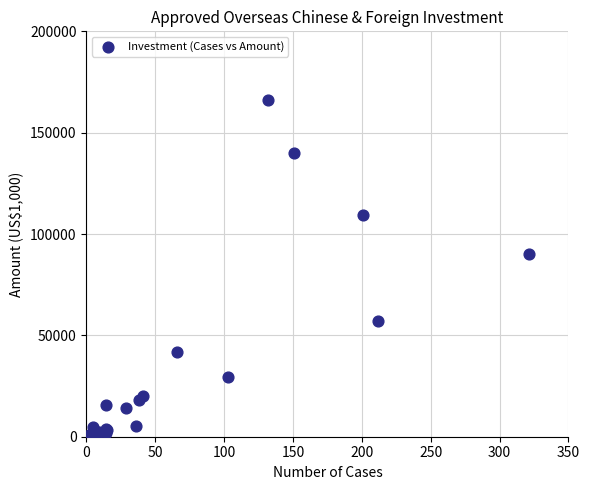

What Y value in the scatter plot is closest to 83586?

90014